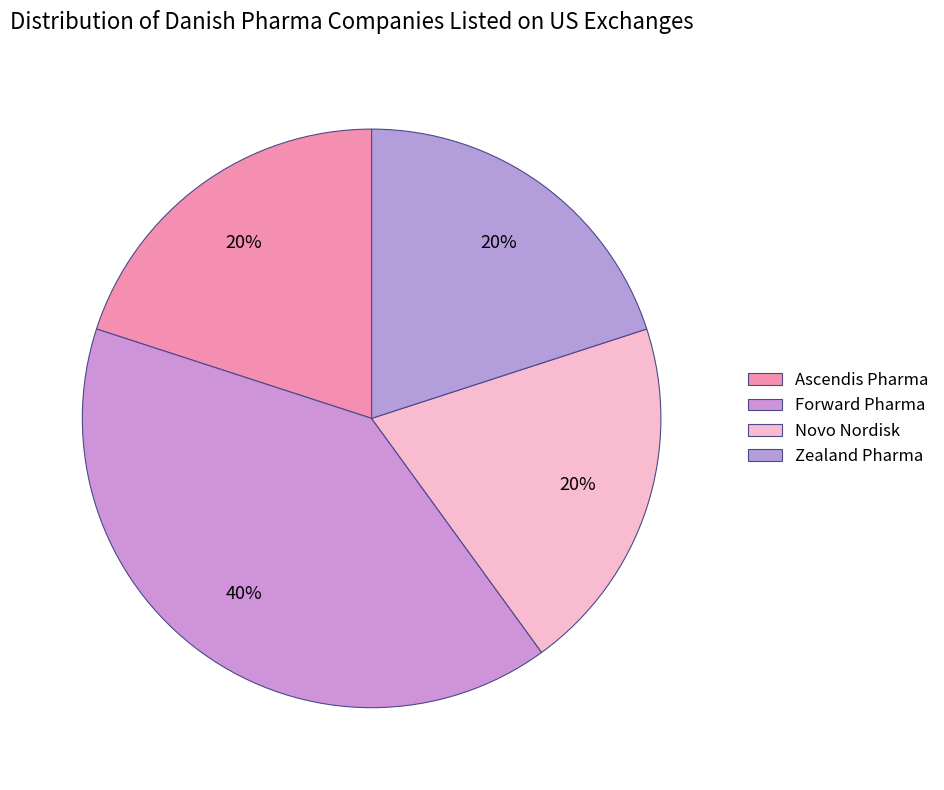

How many slices are in this pie chart?

4